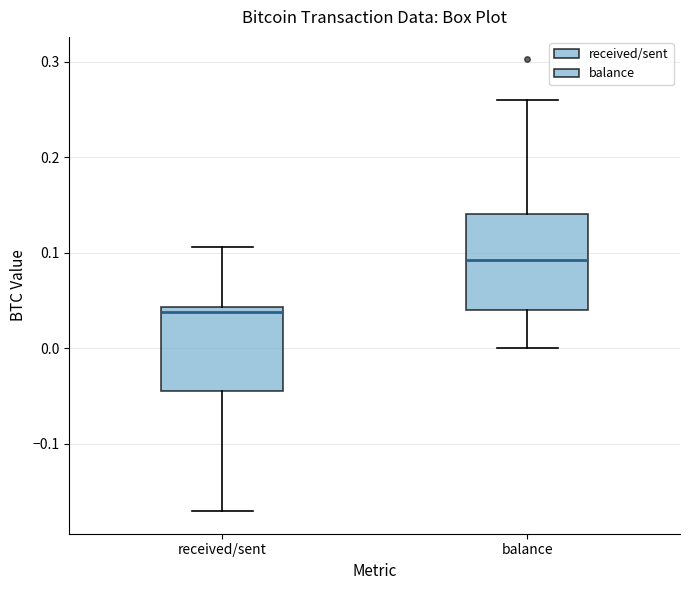

Reading left to right, read every box against the y-axis: the position of its median line, the range the box covers, and the ends of its whiskers. The values are not printed on the chart, so give them approximately, as read against the axis.

received/sent: median 0.04 (just below the box's upper edge), box -0.05 to 0.04, whiskers -0.17 to 0.11
balance: median 0.09, box 0.04 to 0.14, whiskers 0.00 to 0.26